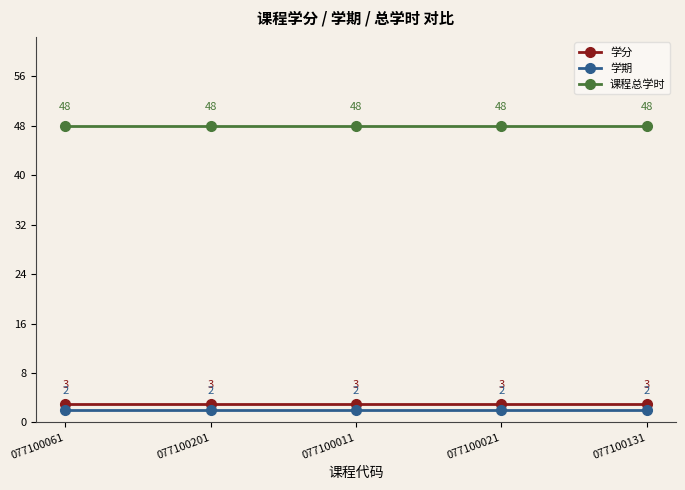

True or false: 学期 and 学分 cross at least once.

False